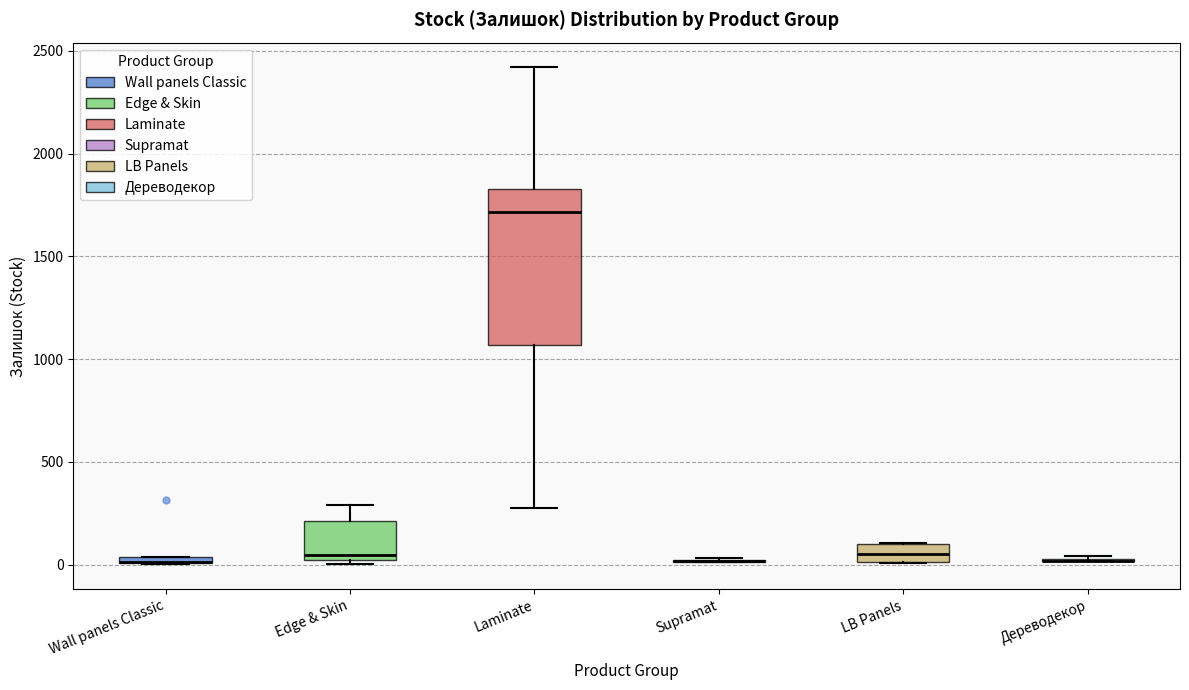

Comparing the boxes themselves (not the whiskers), which one is the tallest?

Laminate